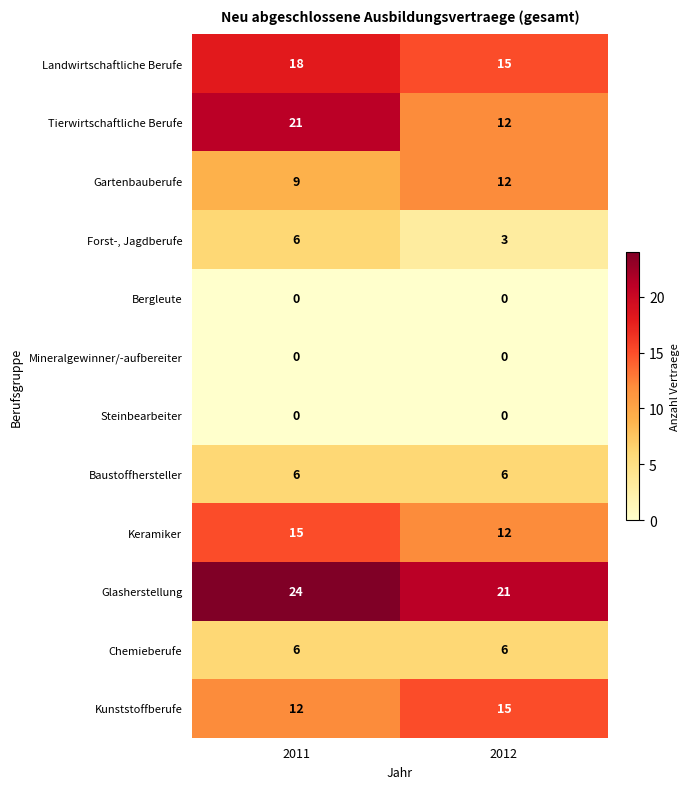

What is the average value of the Keramiker series?

14